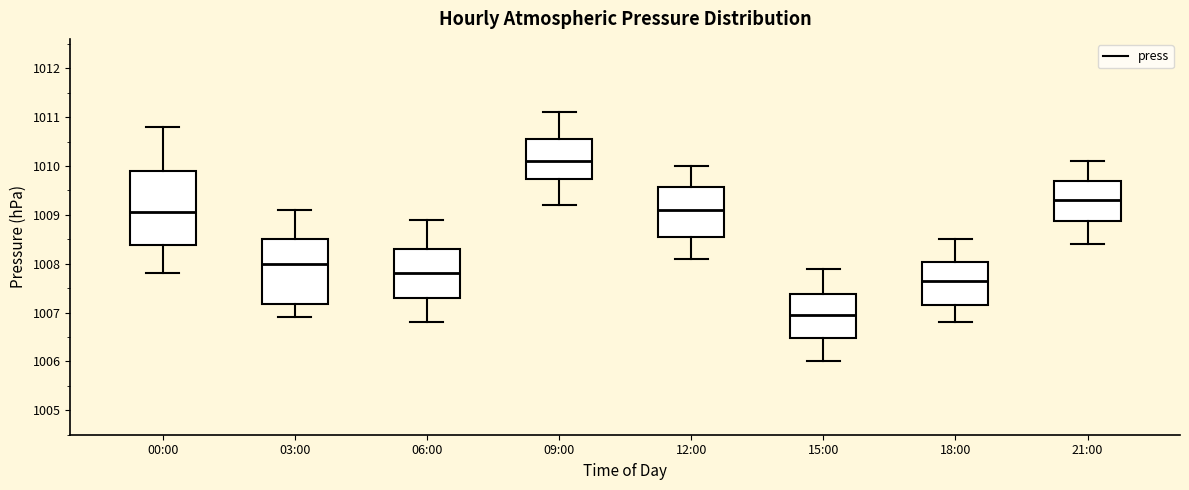

Which box is the tallest, from its lower edge to its upper edge?

00:00